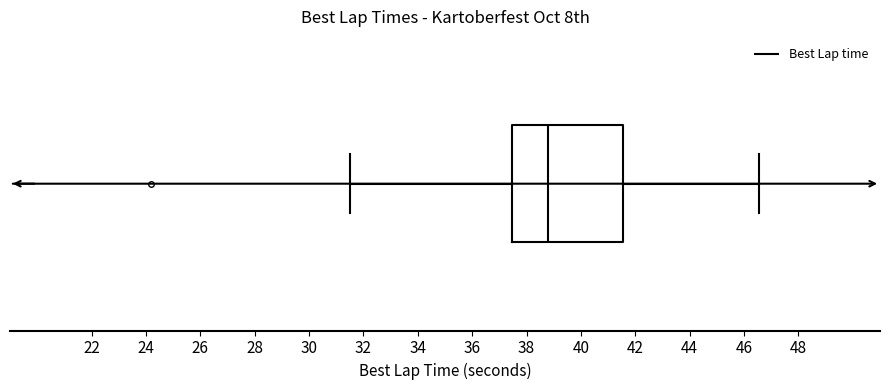

Where does the left whisker of the box end on the x-axis? The values are not printed on the chart, so give them approximately, as read against the axis.

31.4